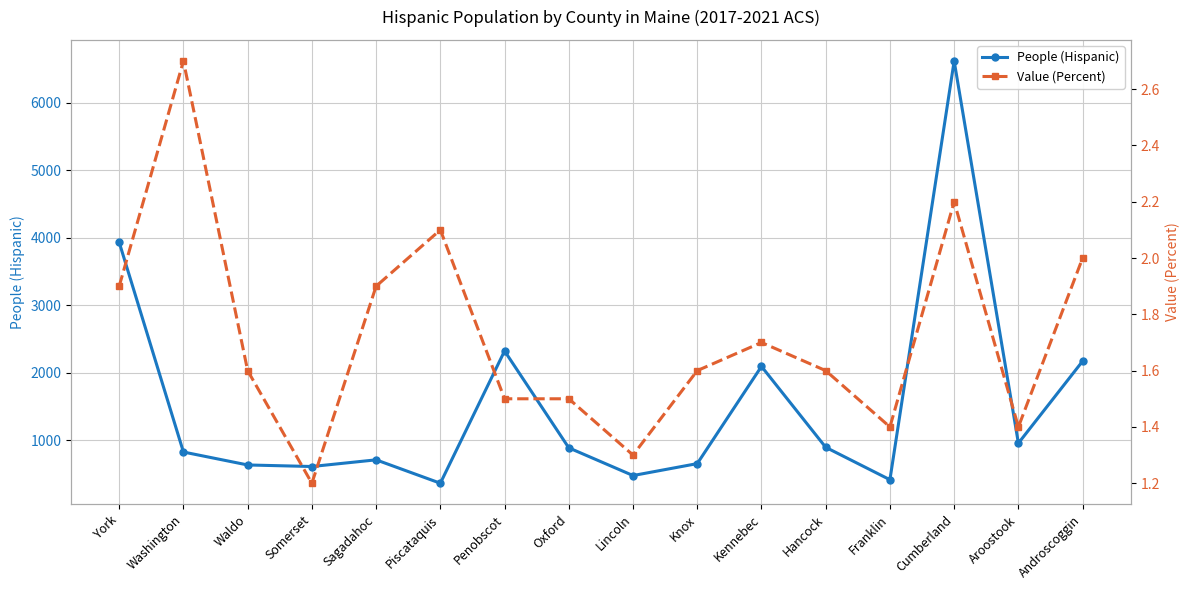

Where is the first local maximum for People (Hispanic)?

Sagadahoc